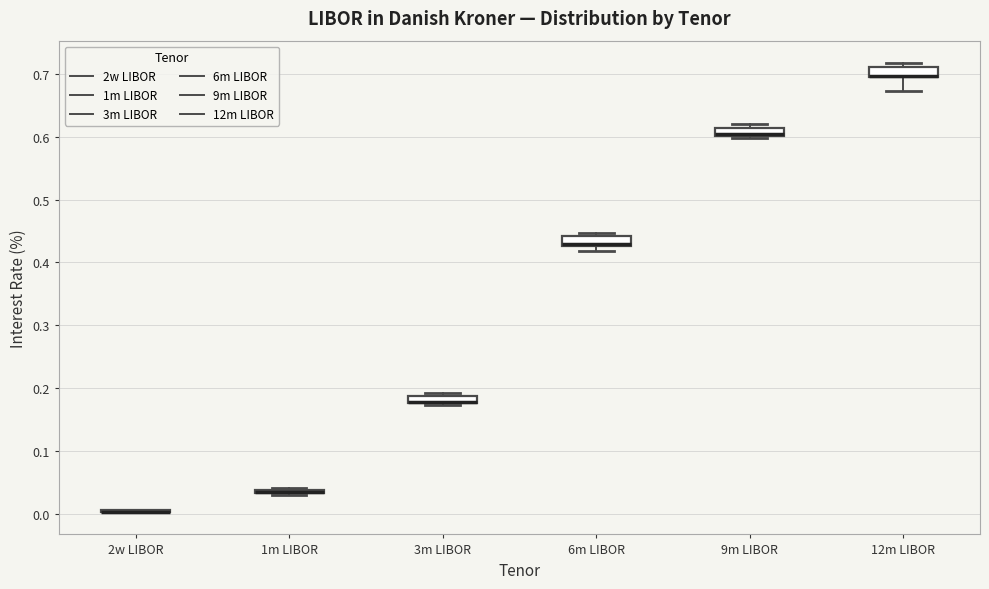

Where is the upper edge of the box for 1m LIBOR on the y-axis? The values are not printed on the chart, so give them approximately, as read against the axis.

0.04